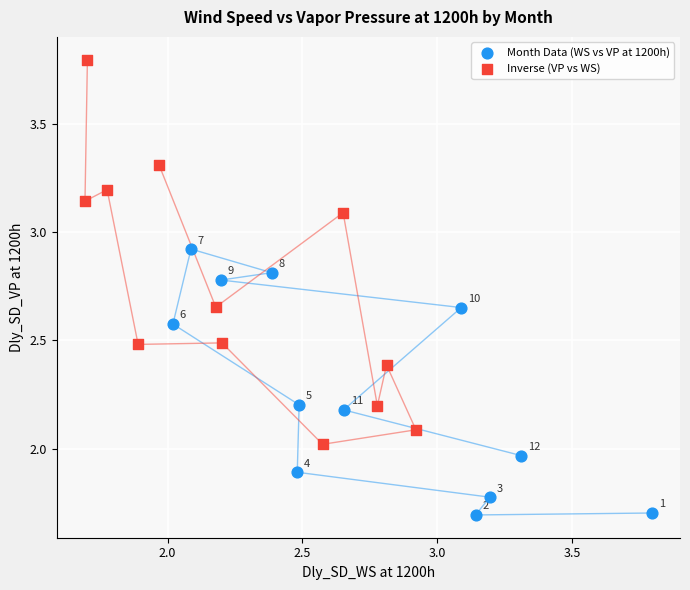

Which series reaches the minimum Y coordinate?

Month Data (WS vs VP at 1200h)